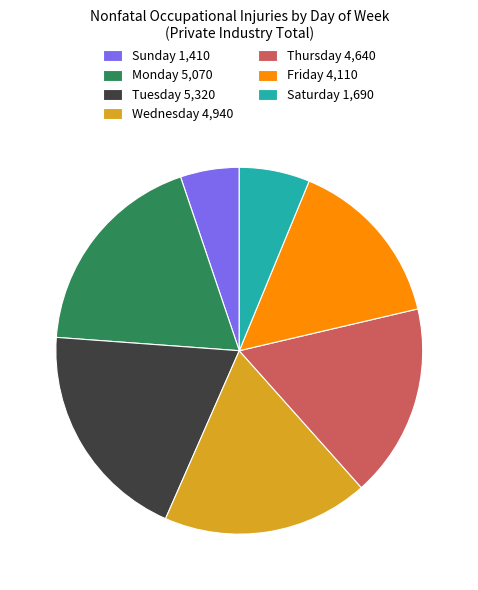

How many slices are in this pie chart?

7